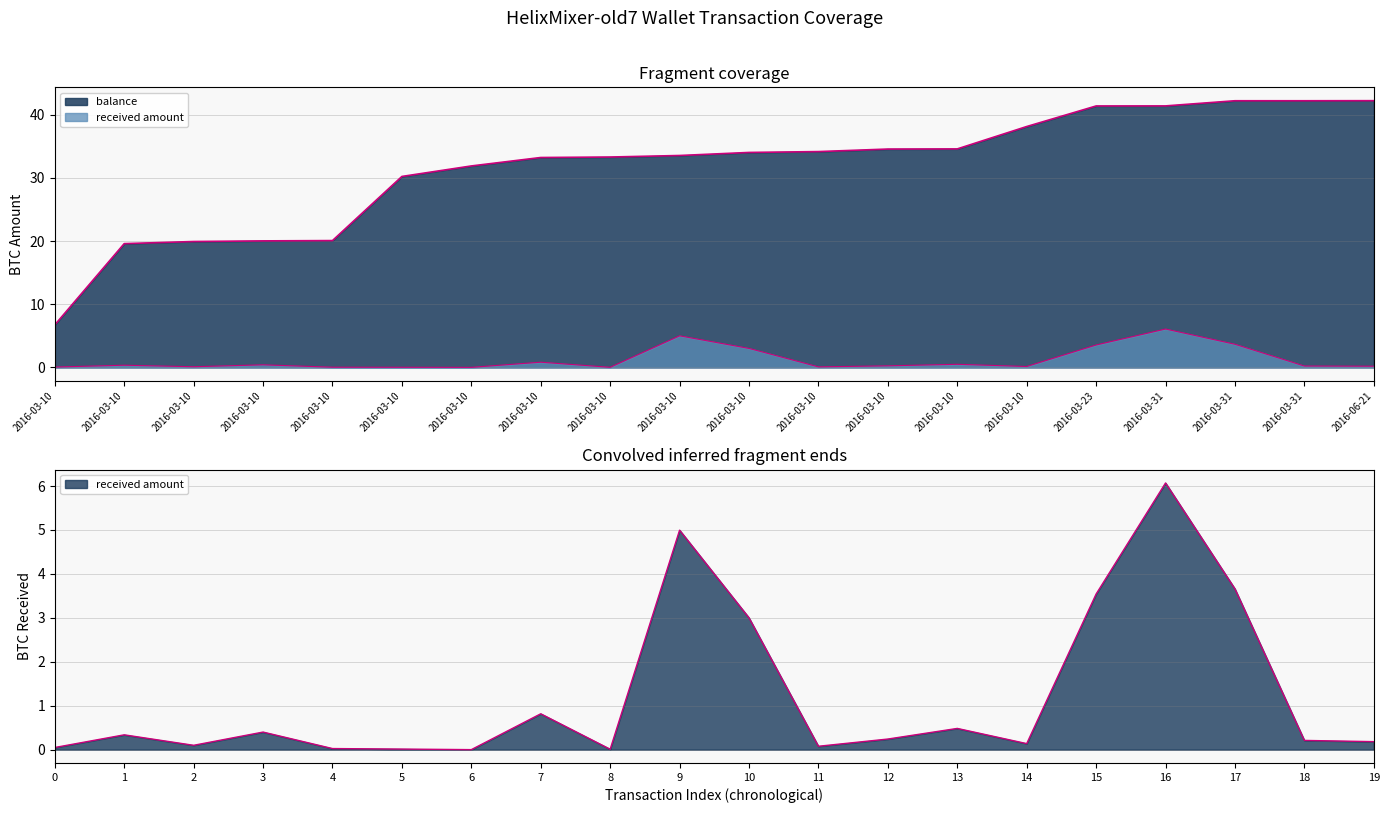

What is the label of the 7th point from the left?

2016-03-10